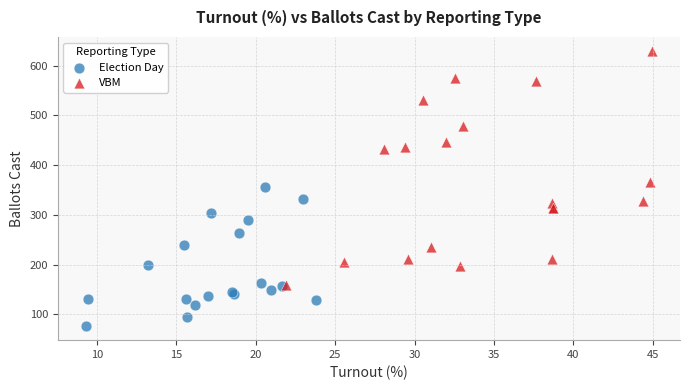

Which series has the largest Y range (max minus min)?

VBM